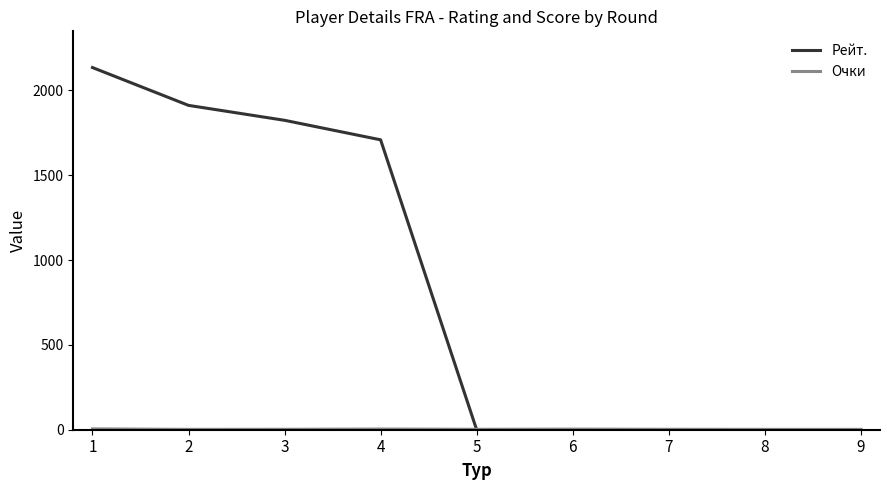

What is the greatest value displayed?

2135.0